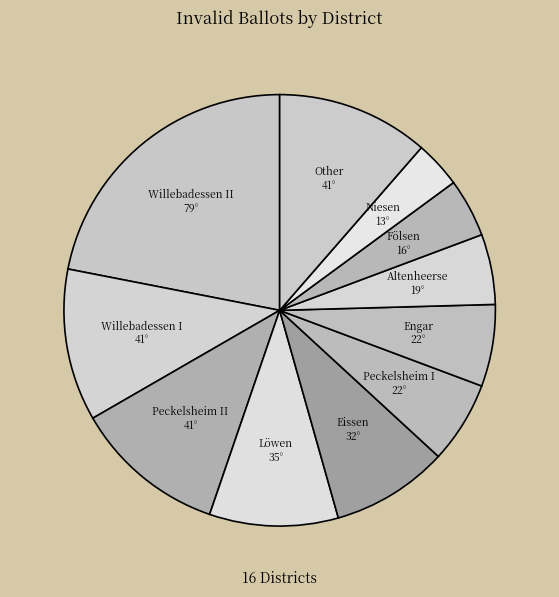

Do Löwen and Willebadessen II together represent more than half of the pie?

No